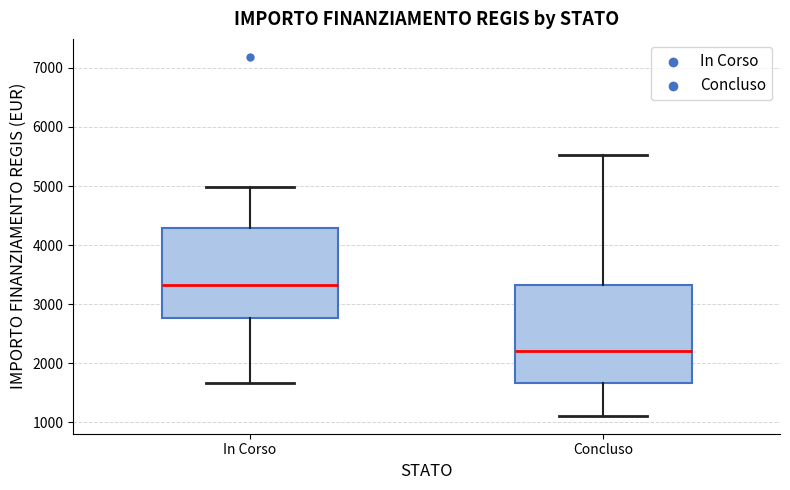

Which box's median line is the highest?

In Corso